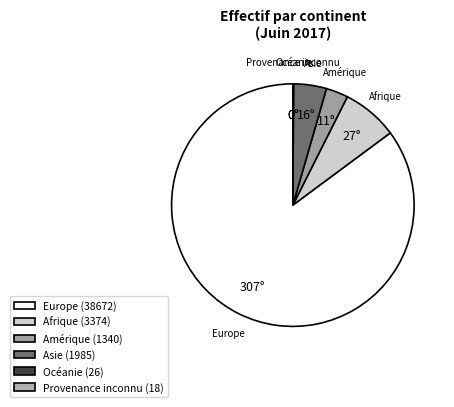

What is the largest slice in the pie chart?

Europe